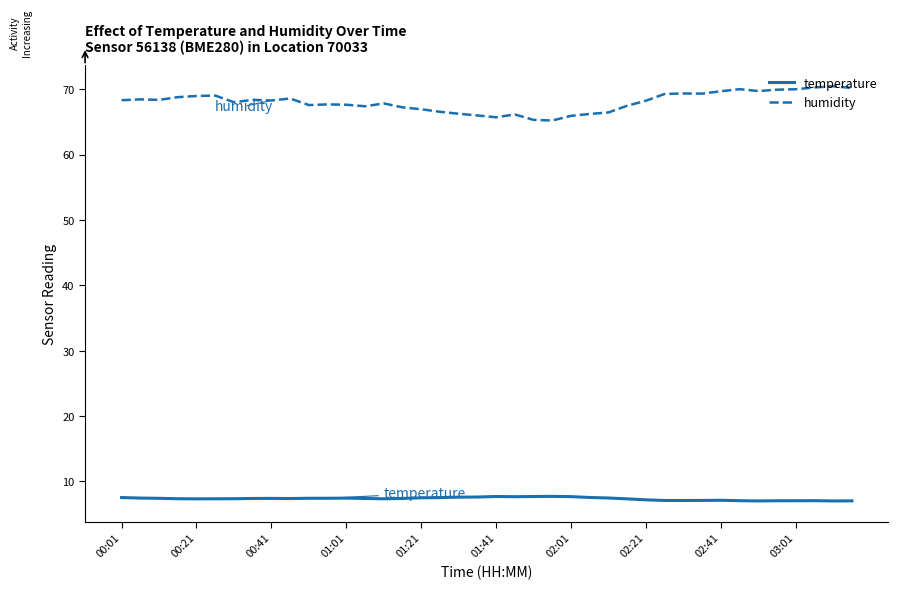

True or false: temperature and humidity cross at least once.

False